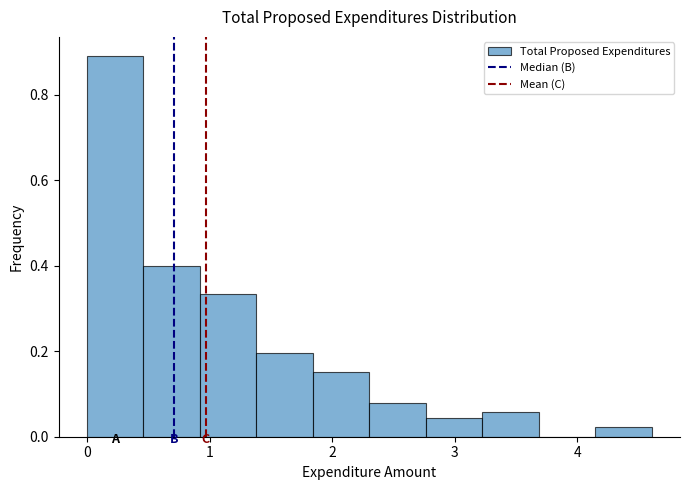

Which range on the x-axis has the tallest bar?

0.0 to 0.5